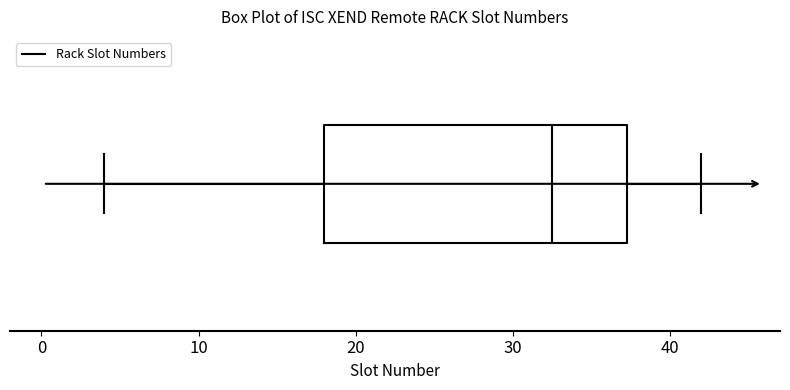

Transcribe this box plot: give where the median line is, the range the box spans, and where the two whiskers end, as read against the x-axis. The values are not printed on the chart, so give them approximately, as read against the axis.

median 33, box 18 to 37, whiskers 4 to 42